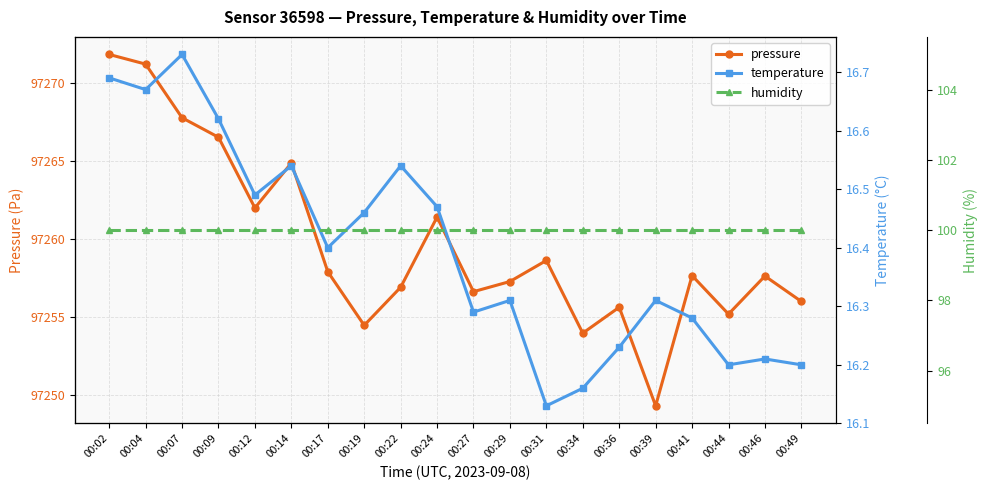

Reading left to right, list all the values displayed in this chart.

pressure: 00:02=97271.8	00:04=97271.2	00:07=97267.8	00:09=97266.5	00:12=97262.0	00:14=97264.9	00:17=97257.9	00:19=97254.5	00:22=97256.9	00:24=97261.4	00:27=97256.6	00:29=97257.3	00:31=97258.6	00:34=97254.0	00:36=97255.6	00:39=97249.3	00:41=97257.7	00:44=97255.2	00:46=97257.6	00:49=97256.0
temperature: 00:02=16.7	00:04=16.7	00:07=16.7	00:09=16.6	00:12=16.5	00:14=16.5	00:17=16.4	00:19=16.5	00:22=16.5	00:24=16.5	00:27=16.3	00:29=16.3	00:31=16.1	00:34=16.2	00:36=16.2	00:39=16.3	00:41=16.3	00:44=16.2	00:46=16.2	00:49=16.2
humidity: 00:02=100.0	00:04=100.0	00:07=100.0	00:09=100.0	00:12=100.0	00:14=100.0	00:17=100.0	00:19=100.0	00:22=100.0	00:24=100.0	00:27=100.0	00:29=100.0	00:31=100.0	00:34=100.0	00:36=100.0	00:39=100.0	00:41=100.0	00:44=100.0	00:46=100.0	00:49=100.0